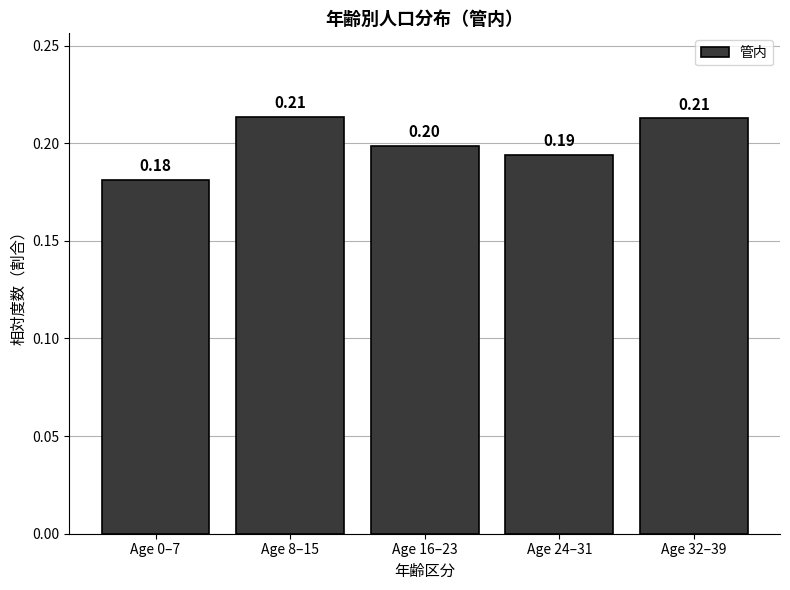

What is the sum of all values?

1.0